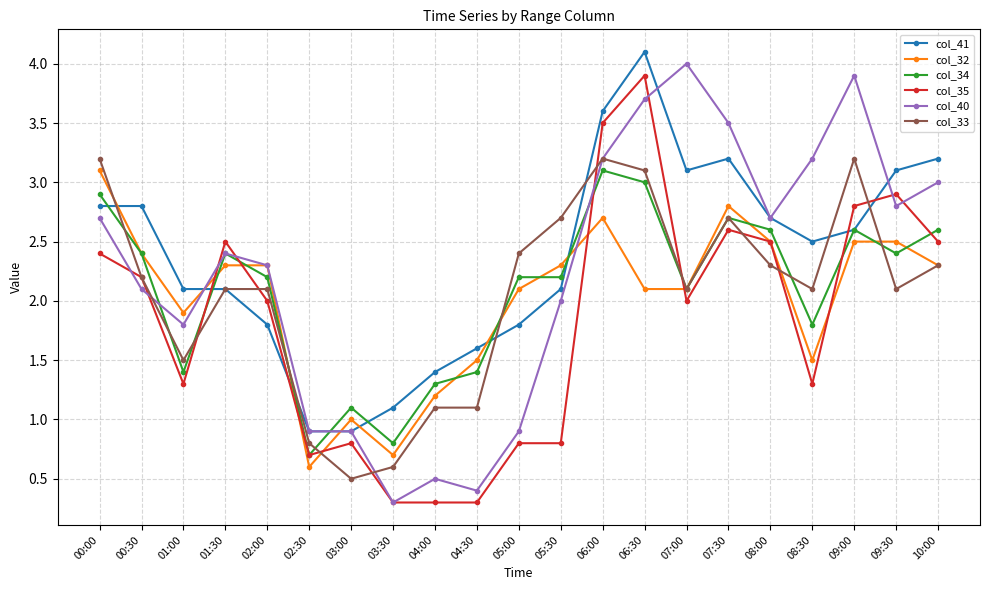

What is the value of the col_33 point at the 15th from the left?

2.1